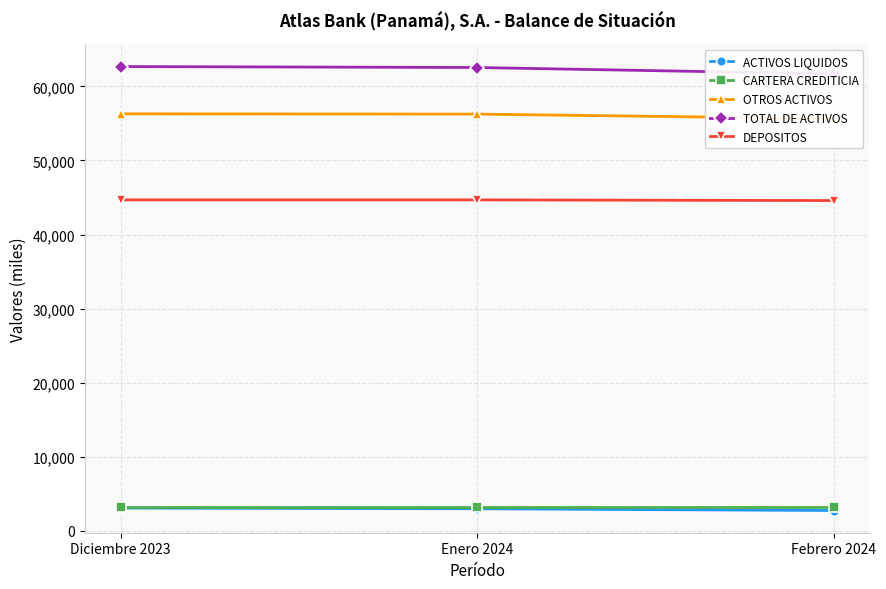

Where does the TOTAL DE ACTIVOS series first go above 62547?

Diciembre 2023